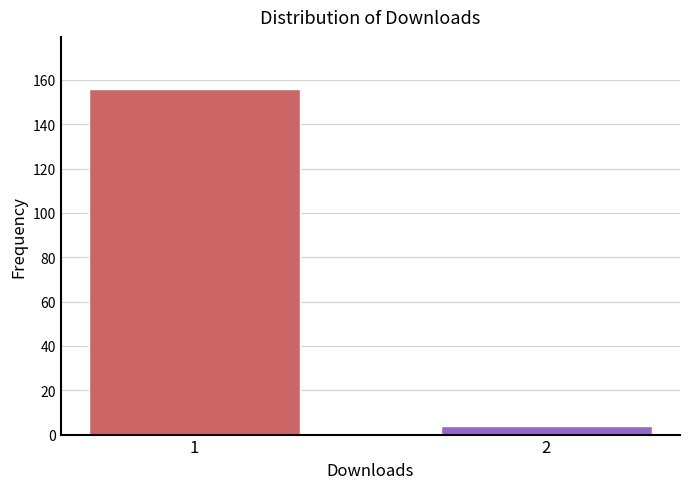

Reading left to right, what are all the values shown in this chart?

1=156	2=4